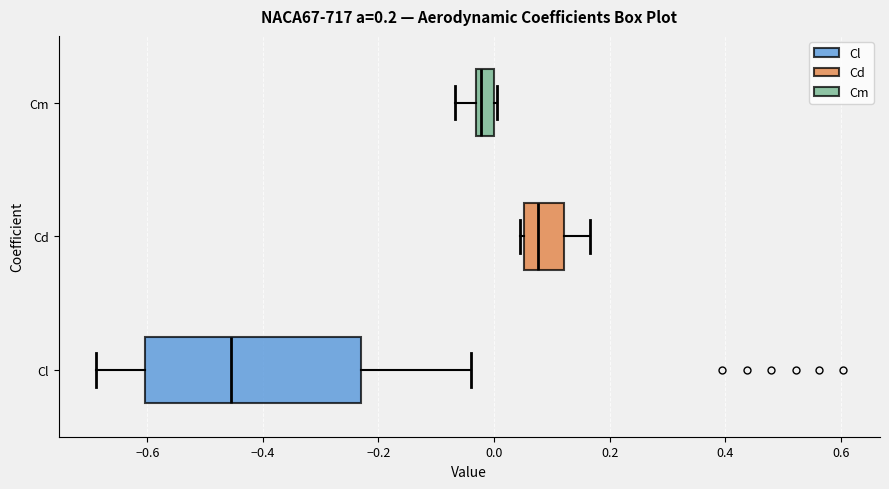

Which box is the widest, from its left edge to its right edge?

Cl